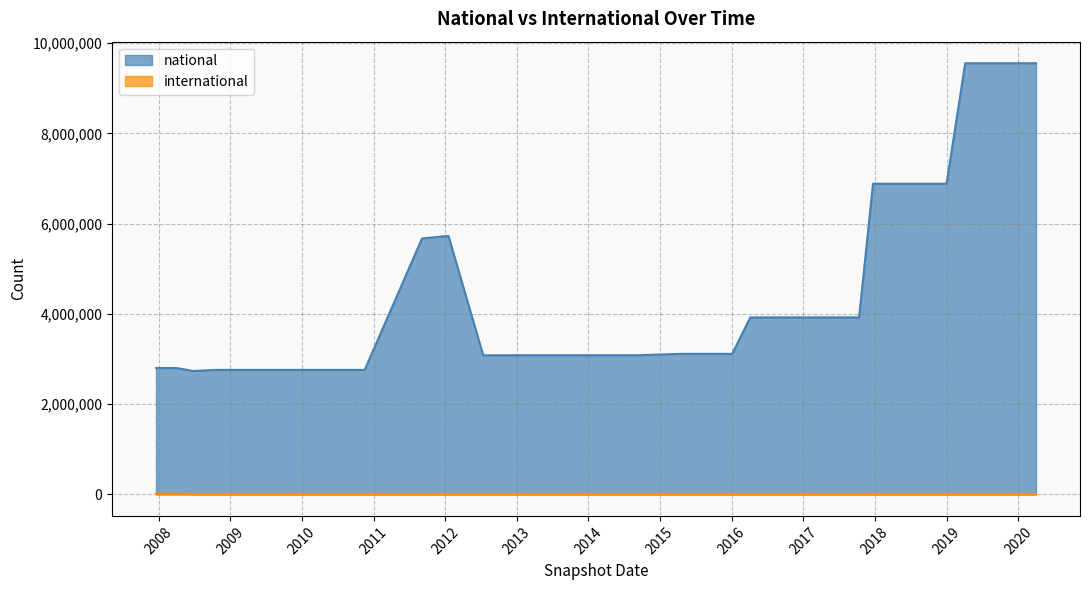

At which category is the sum across all series the highest?

2019-07-01